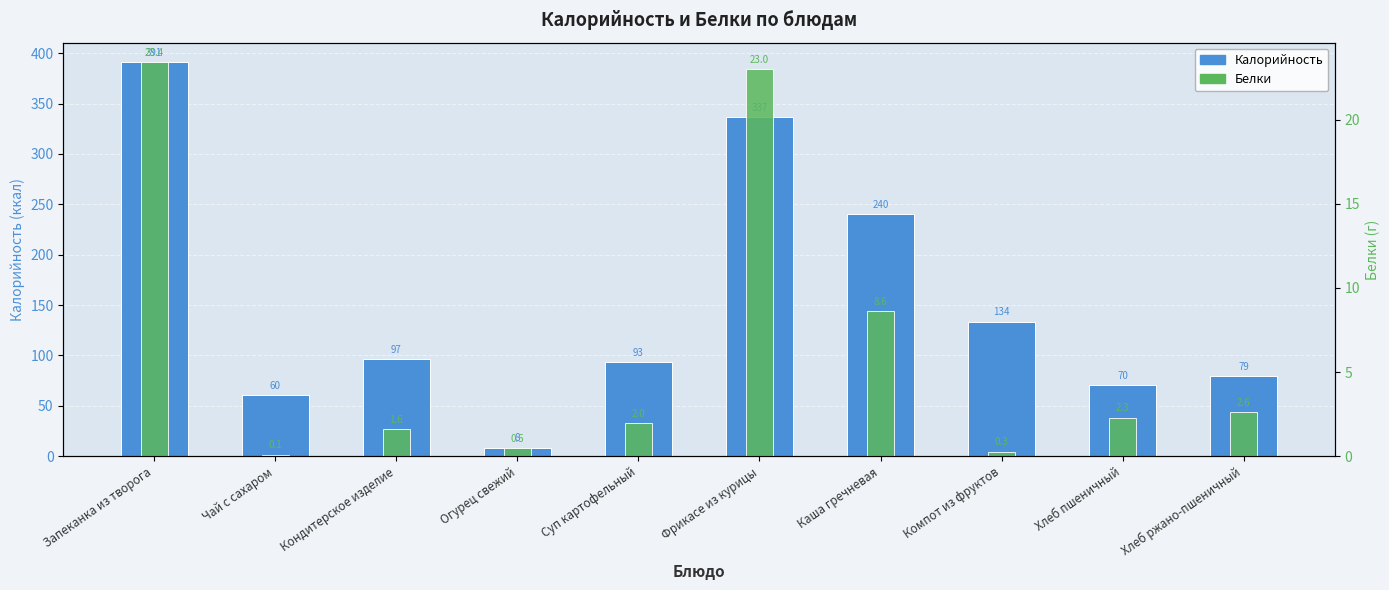

What is the difference between the maximum and minimum values in the Белки series?

23.3